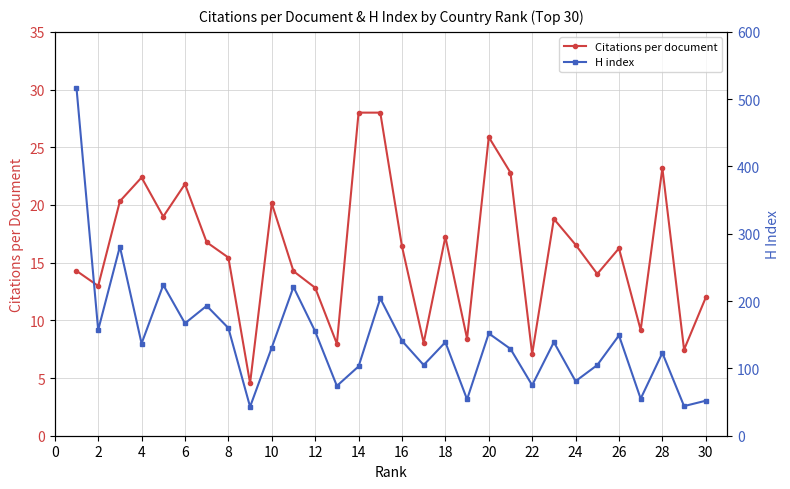

What is the average value of the H index series?

143.7